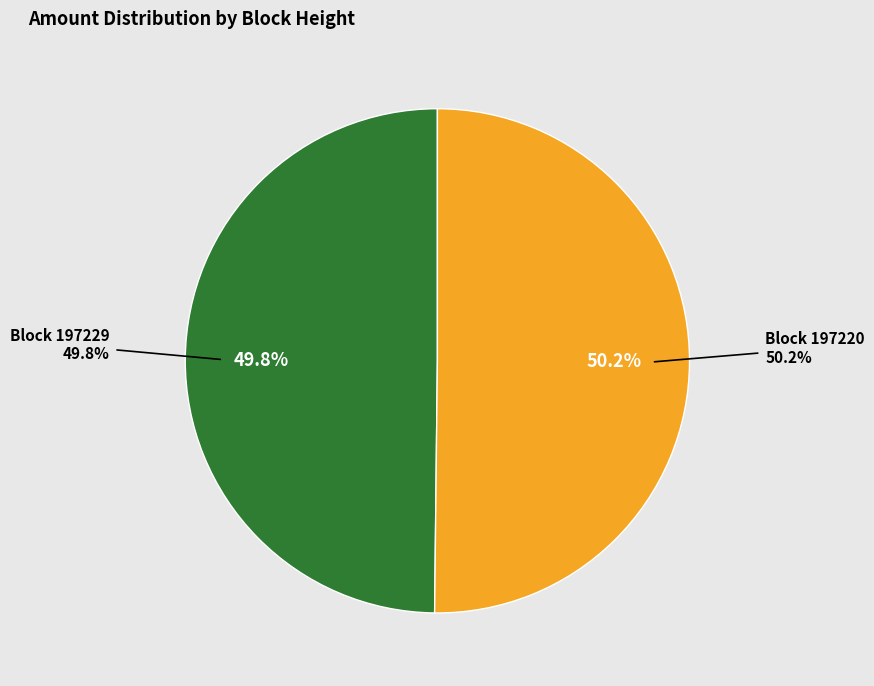

Combined, what portion of the pie is 197220 and 197229?

100.0%